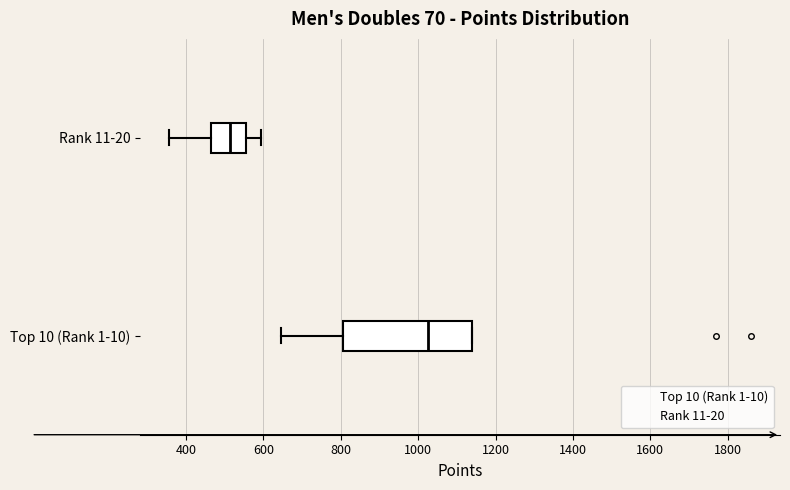

Reading bottom to top, transcribe this box plot: for each box, give where its median line is, the range the box spans, and where its two whiskers end, as read against the x-axis. The values are not printed on the chart, so give them approximately, as read against the axis.

Top 10 (Rank 1-10): median 1020, box 800 to 1140, whiskers 640 to 1140
Rank 11-20: median 520, box 460 to 560, whiskers 360 to 600